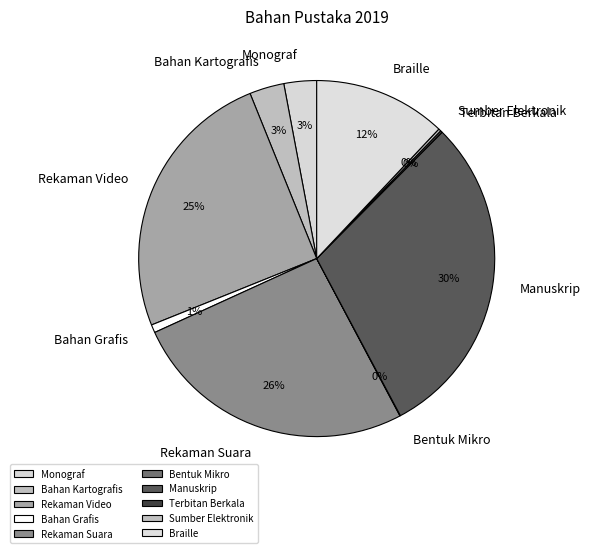

Which has a higher value, Braille or Rekaman Video?

Rekaman Video